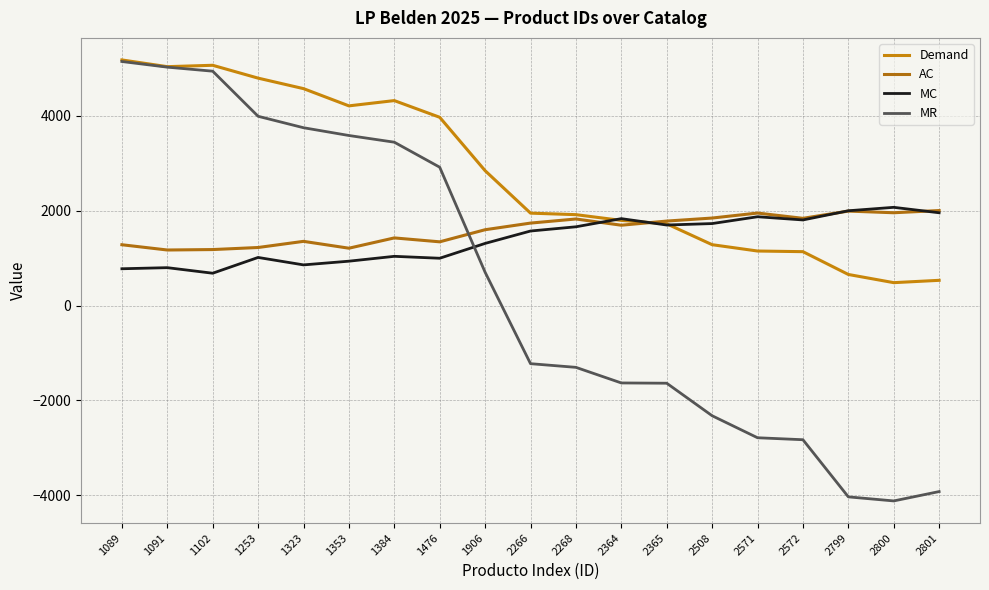

True or false: Demand and MR cross at least once.

False